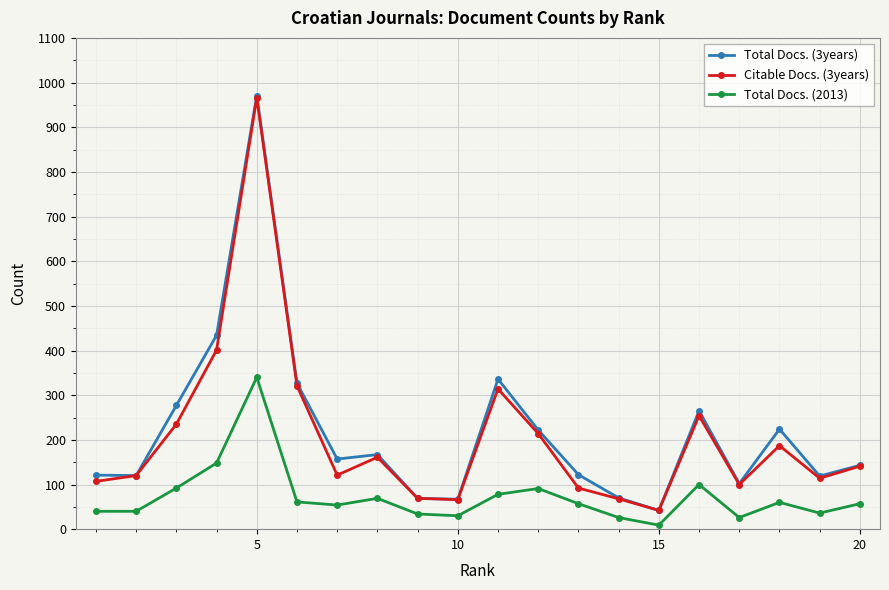

How many data points does each series have?

20